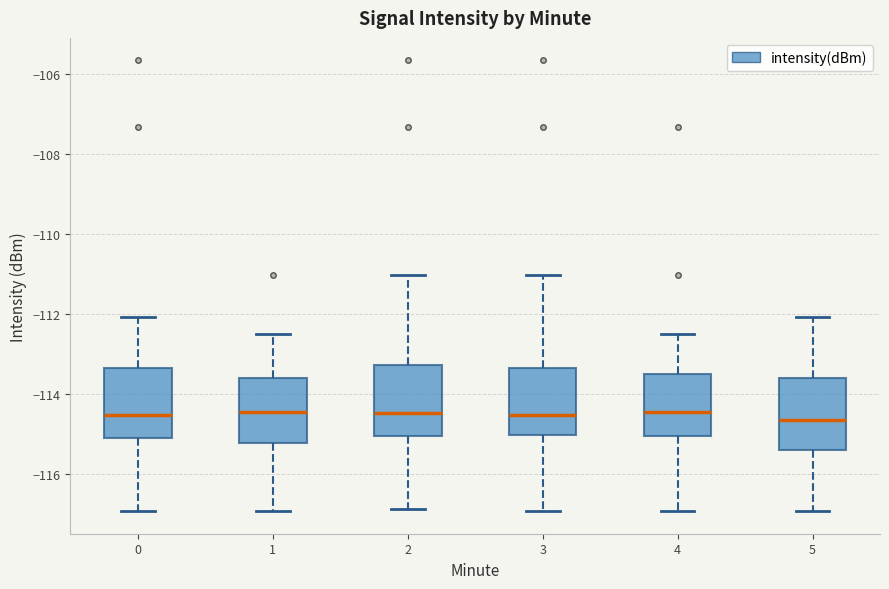

Reading left to right, read every box against the y-axis: the position of its median line, the range the box covers, and the ends of its whiskers. The values are not printed on the chart, so give them approximately, as read against the axis.

0: median -114.6, box -115.2 to -113.4, whiskers -117.0 to -112.0
1: median -114.4, box -115.2 to -113.6, whiskers -117.0 to -112.6
2: median -114.4, box -115.0 to -113.2, whiskers -116.8 to -111.0
3: median -114.6, box -115.0 to -113.4, whiskers -117.0 to -111.0
4: median -114.4, box -115.0 to -113.6, whiskers -117.0 to -112.6
5: median -114.6, box -115.4 to -113.6, whiskers -117.0 to -112.0